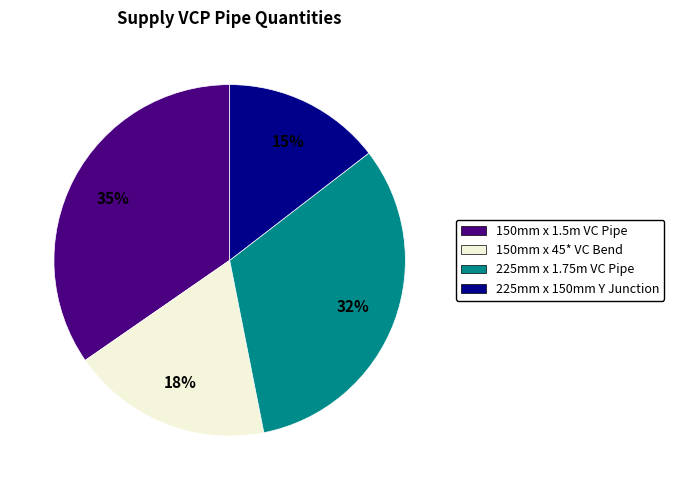

Is there any slice that represents more than half of the pie?

No